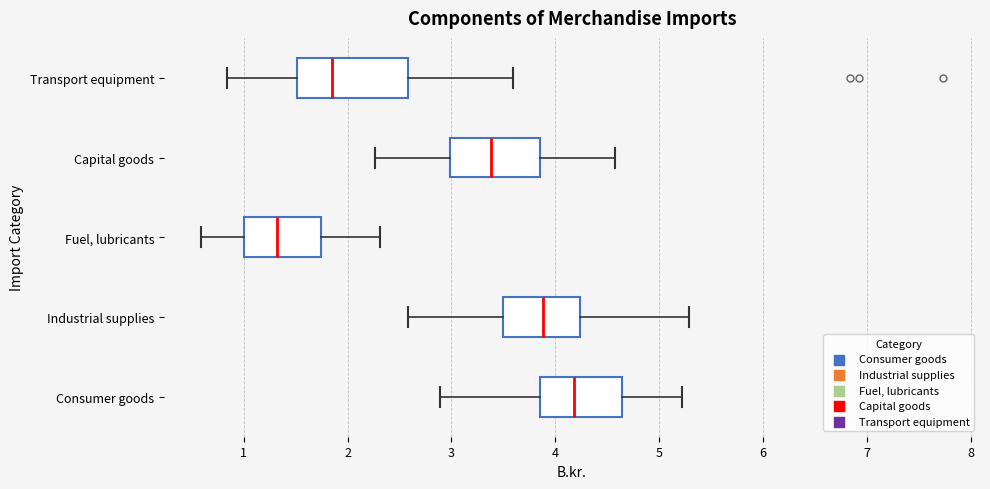

Comparing the boxes themselves (not the whiskers), which one is the widest?

Transport equipment